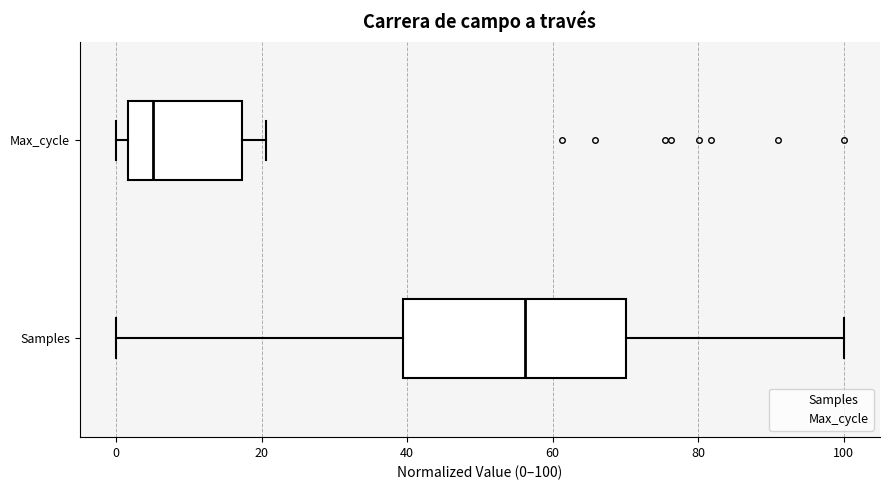

Which box's median line is the furthest to the left?

Max_cycle